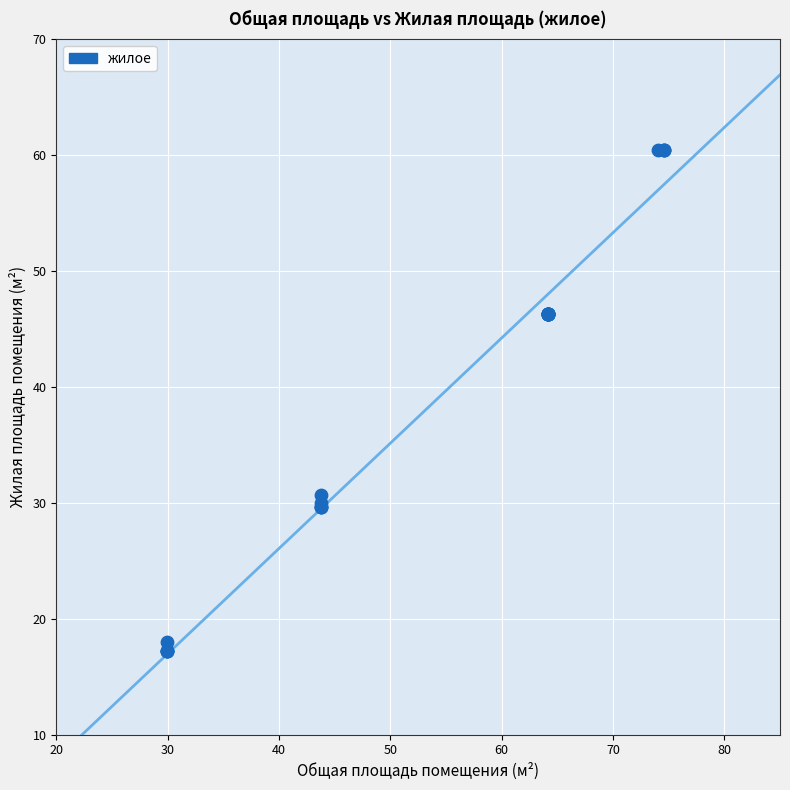

What Y value in the scatter plot is closest to 38?

30.7